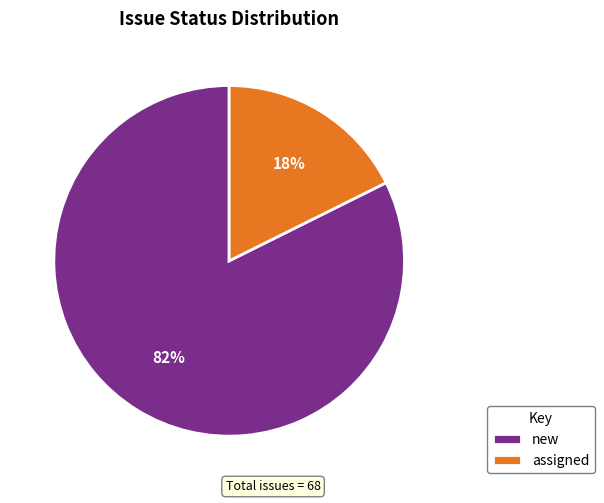

Count the number of slices in the pie.

2